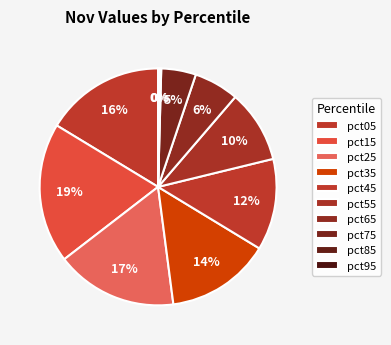

To the nearest percent, what is the difference between the pct95 and pct25 slice percentages?

16%